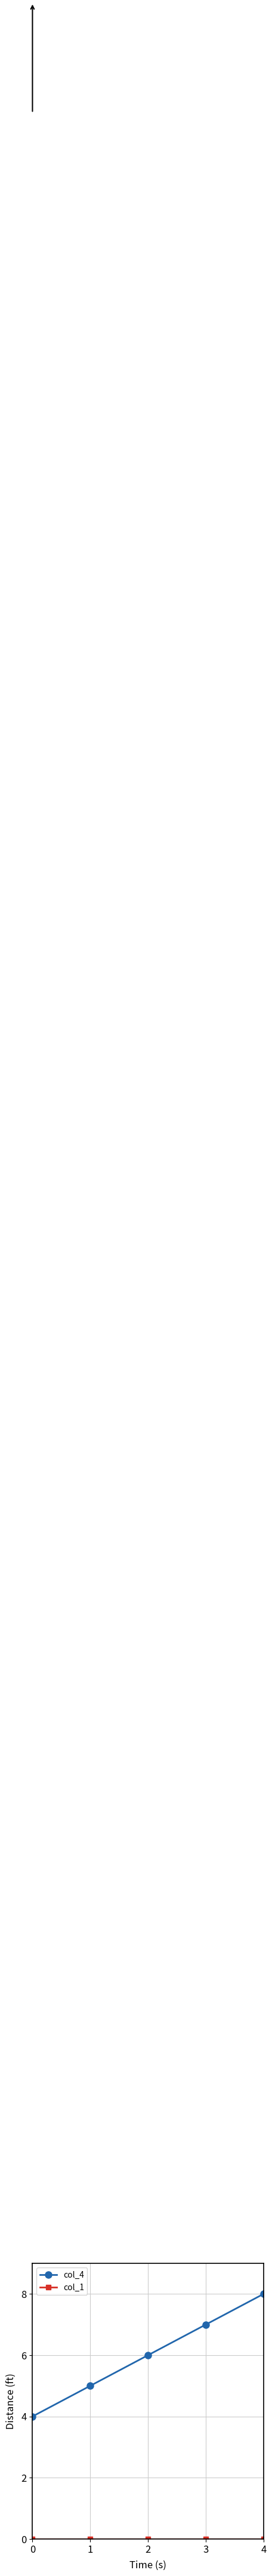

Which series has the widest spread of values?

col_4